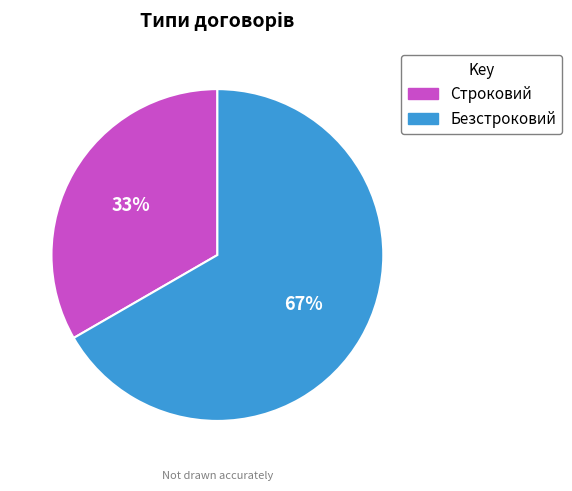

Combined, do Строковий and Безстроковий account for over 50%?

Yes